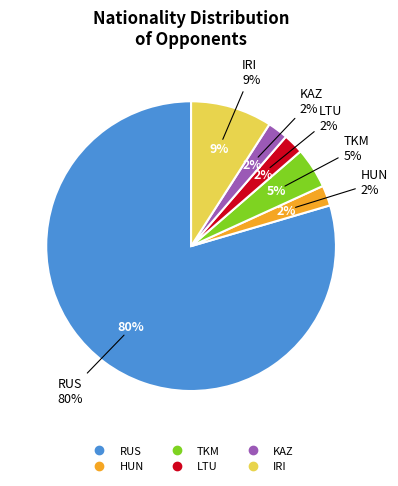

How many segments does this pie chart have?

6